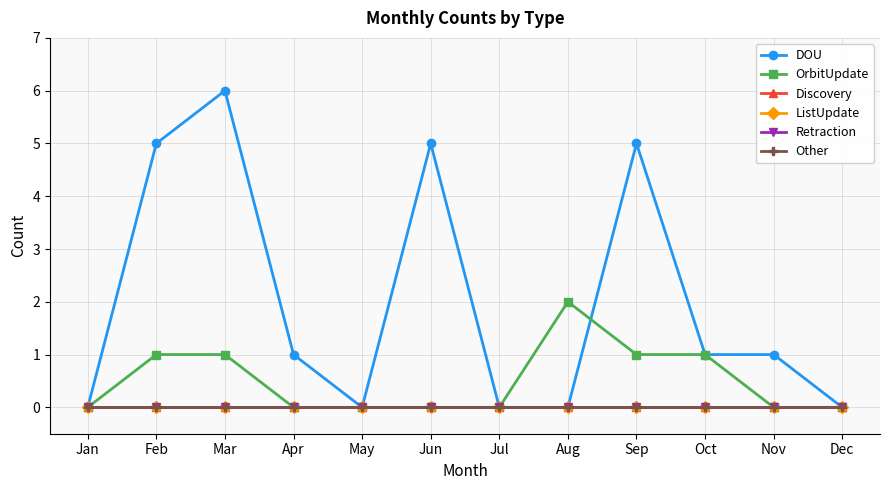

Is the value of ListUpdate at Mar greater than the value of Other at Oct?

No